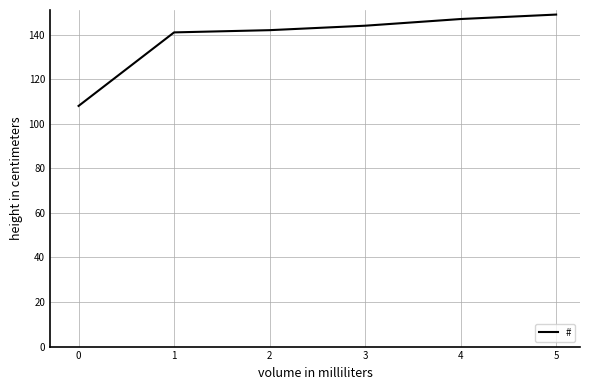

What is the approximate value at 0?

108